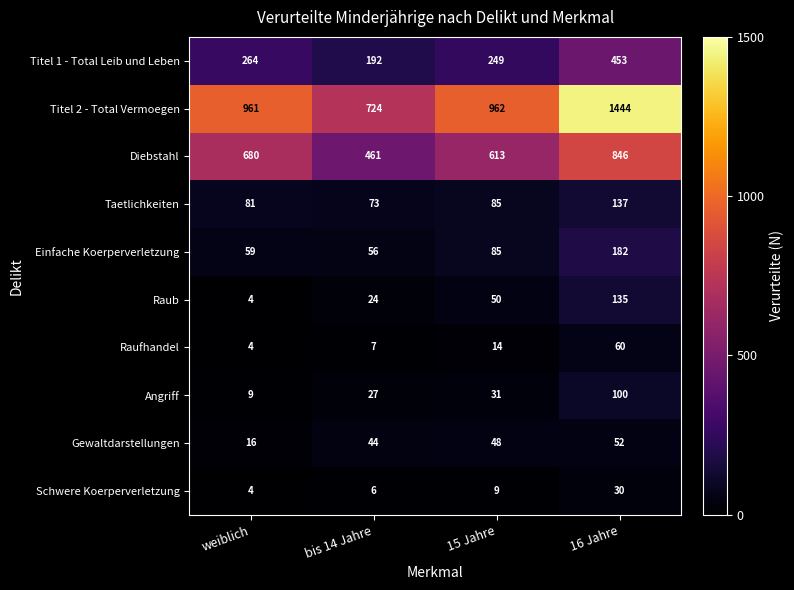

What is the difference between the highest and lowest values at 16 Jahre?

1414